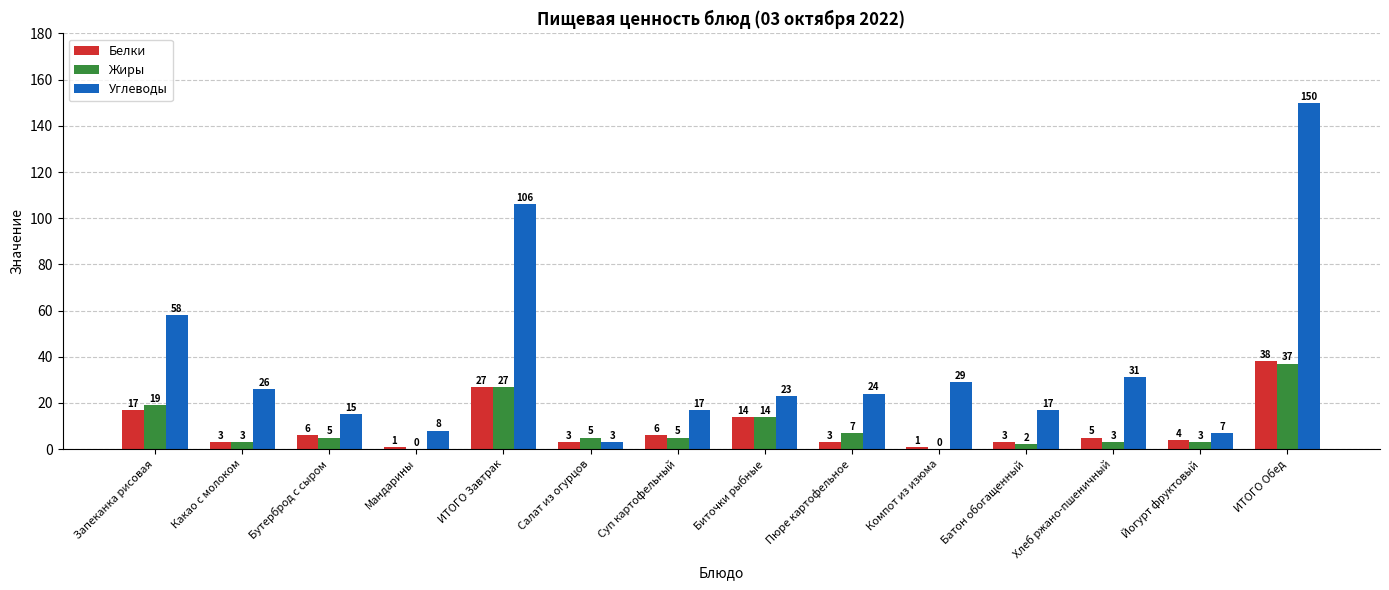

What is the maximum value for Углеводы?

150